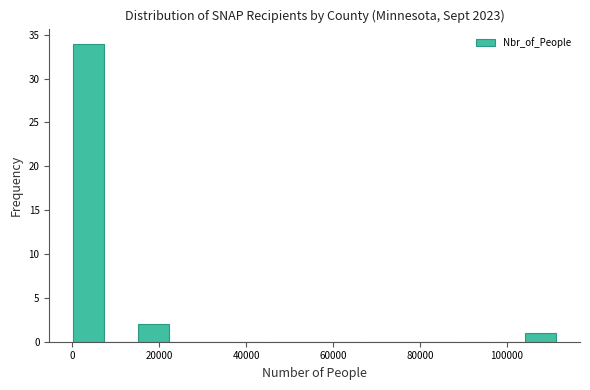

Read against the x-axis, roughly where is the centre of the tallest bar?

4000